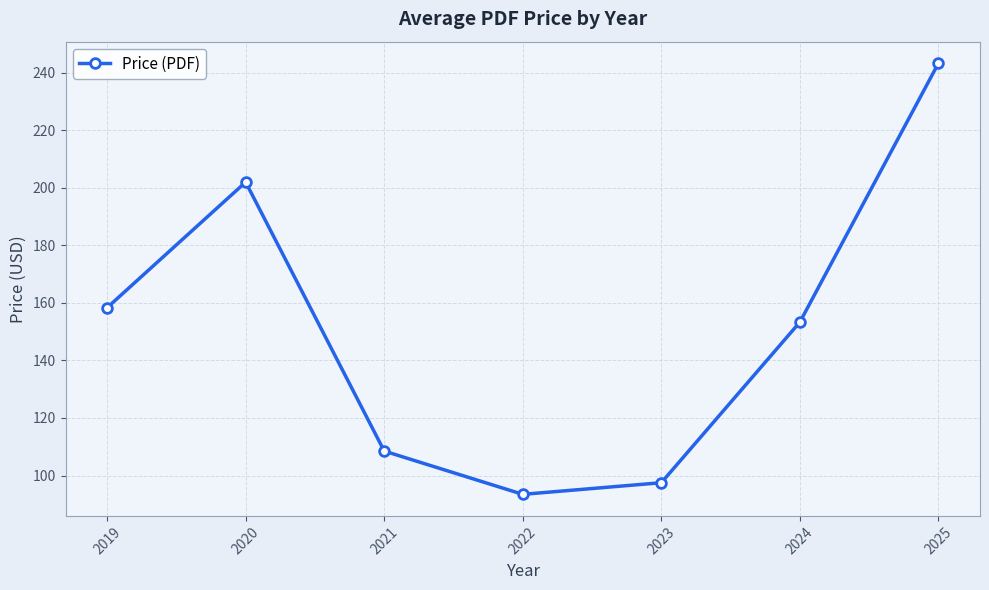

List the labels in order of value, smallest first.

2022, 2023, 2021, 2024, 2019, 2020, 2025